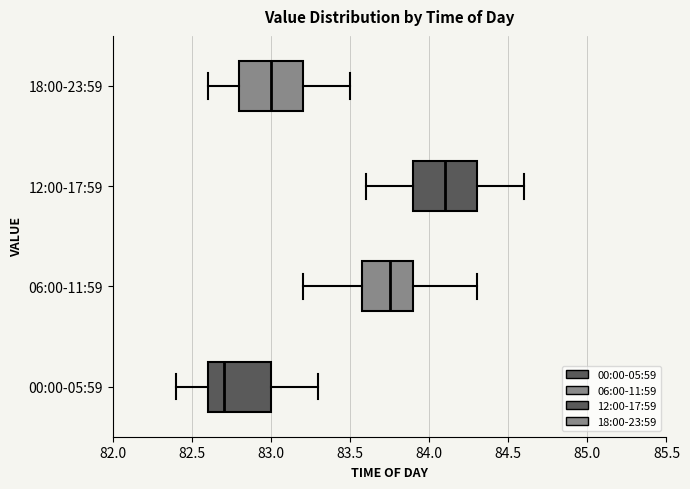

Reading bottom to top, read every box against the x-axis: the position of its median line, the range the box covers, and the ends of its whiskers. The values are not printed on the chart, so give them approximately, as read against the axis.

00:00-05:59: median 82.70, box 82.60 to 83.00, whiskers 82.40 to 83.30
06:00-11:59: median 83.75, box 83.60 to 83.90, whiskers 83.20 to 84.30
12:00-17:59: median 84.10, box 83.90 to 84.30, whiskers 83.60 to 84.60
18:00-23:59: median 83.00, box 82.80 to 83.20, whiskers 82.60 to 83.50